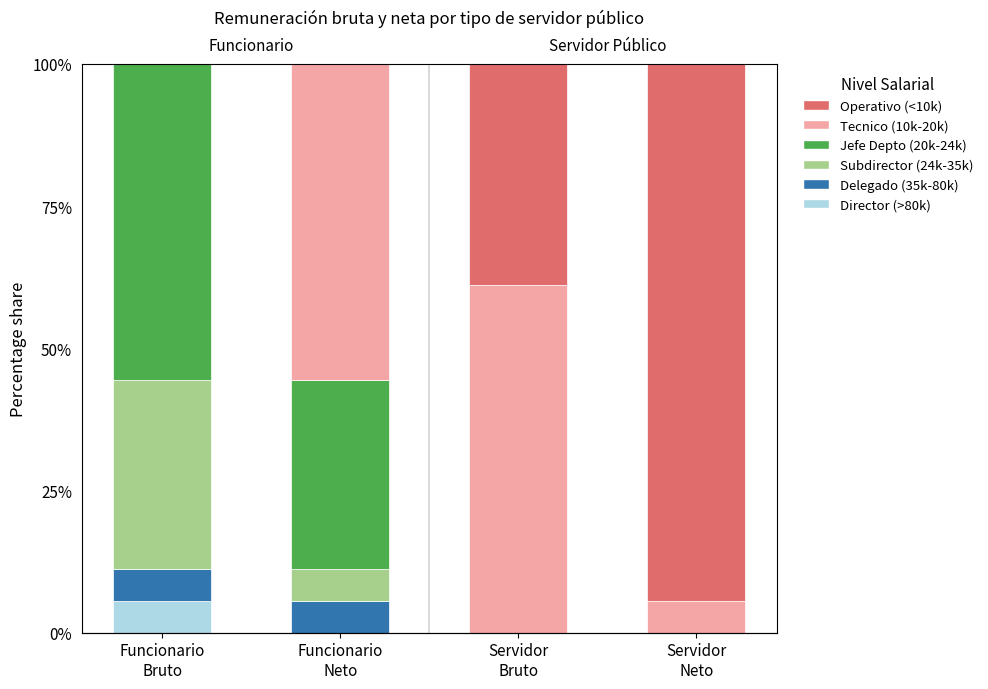

Is it true that Operativo (<10k) equals 38.9 at Servidor
Bruto?

True